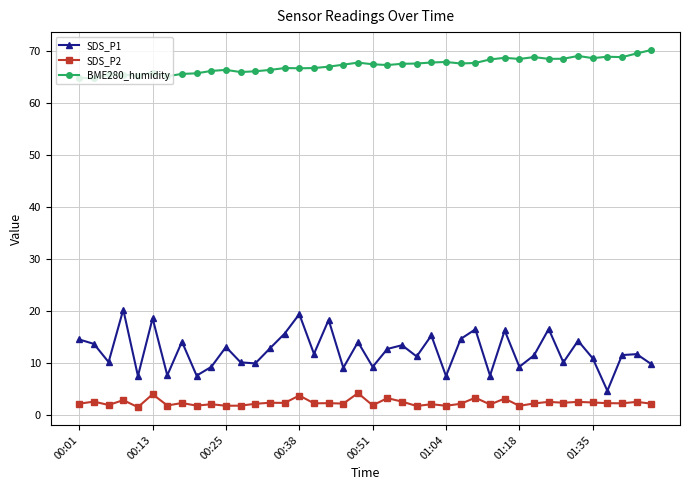

Which series has the largest range (max minus min)?

SDS_P1